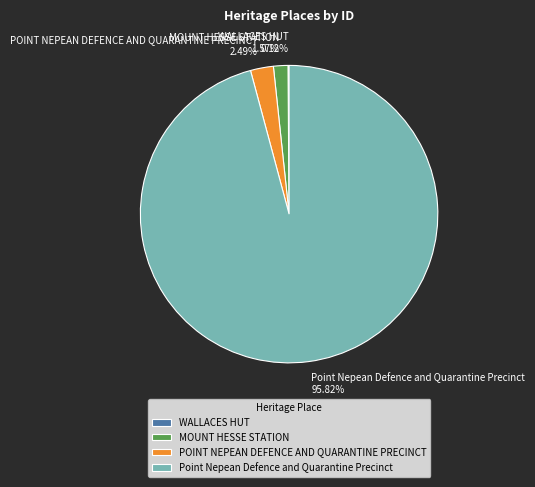

Which has a higher value, POINT NEPEAN DEFENCE AND QUARANTINE PRECINCT 2.49% or MOUNT HESSE STATION 1.57%?

POINT NEPEAN DEFENCE AND QUARANTINE PRECINCT 2.49%